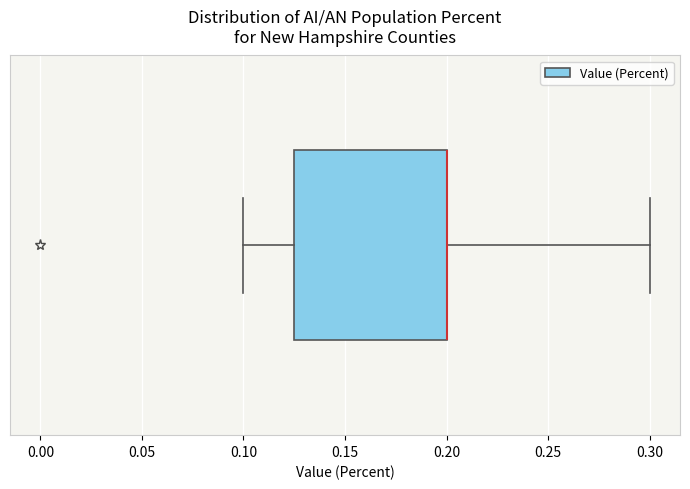

Transcribe this box plot: give where the median line is, the range the box spans, and where the two whiskers end, as read against the x-axis. The values are not printed on the chart, so give them approximately, as read against the axis.

median 0.200 (drawn on the box's right edge), box 0.125 to 0.200, whiskers 0.100 to 0.300